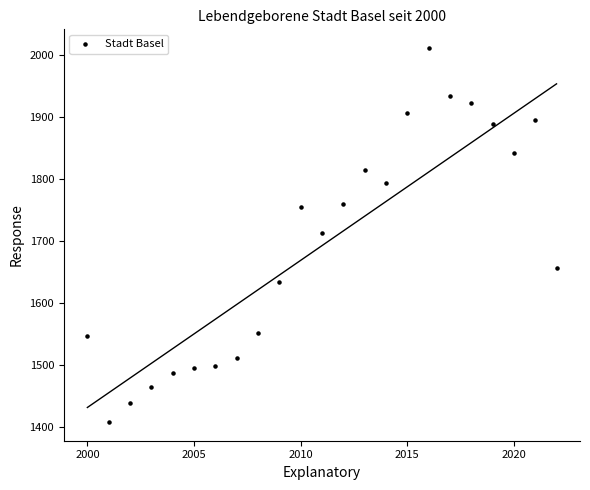

What is the range of X values (max minus min)?

22